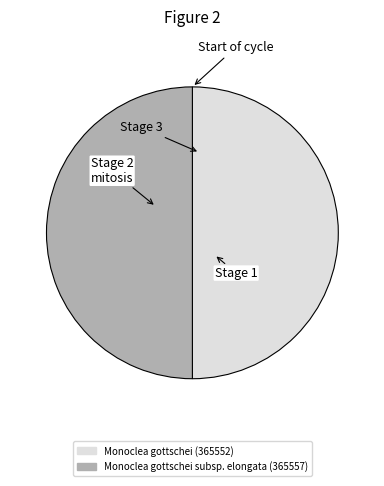

Do Monoclea gottschei (365552) and Monoclea gottschei subsp. elongata (365557) together represent more than half of the pie?

Yes